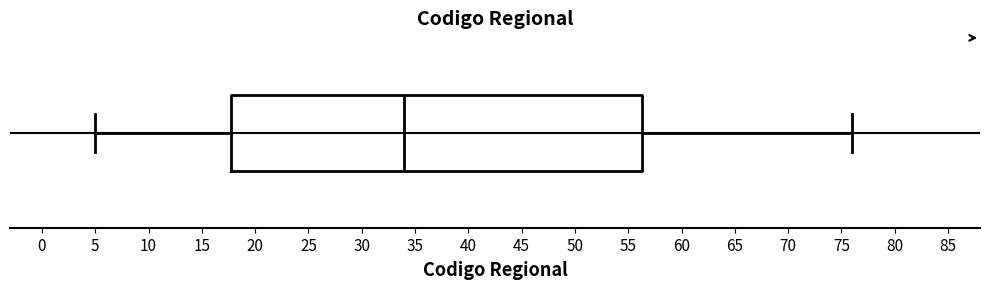

Where does the median line of the box sit on the x-axis? The values are not printed on the chart, so give them approximately, as read against the axis.

34.0